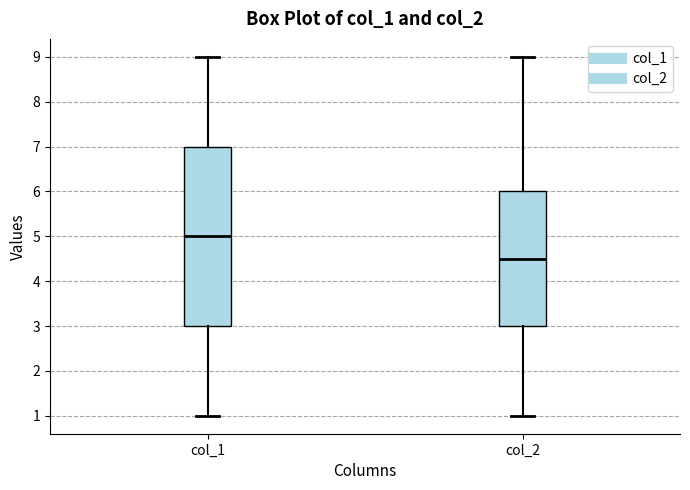

Where does the lower whisker of the box for col_1 end on the y-axis? The values are not printed on the chart, so give them approximately, as read against the axis.

1.0